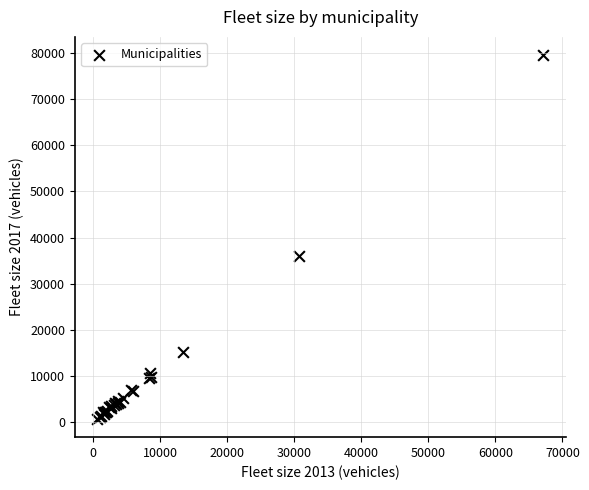

What Y value in the scatter plot is closest to 40104?

36037